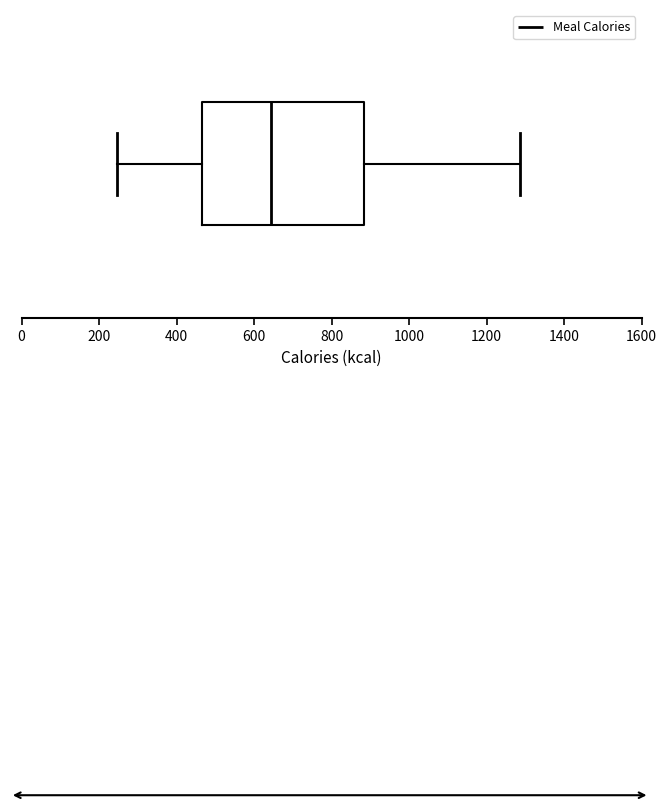

Transcribe this box plot: give where the median line is, the range the box spans, and where the two whiskers end, as read against the x-axis. The values are not printed on the chart, so give them approximately, as read against the axis.

median 640, box 460 to 880, whiskers 240 to 1280